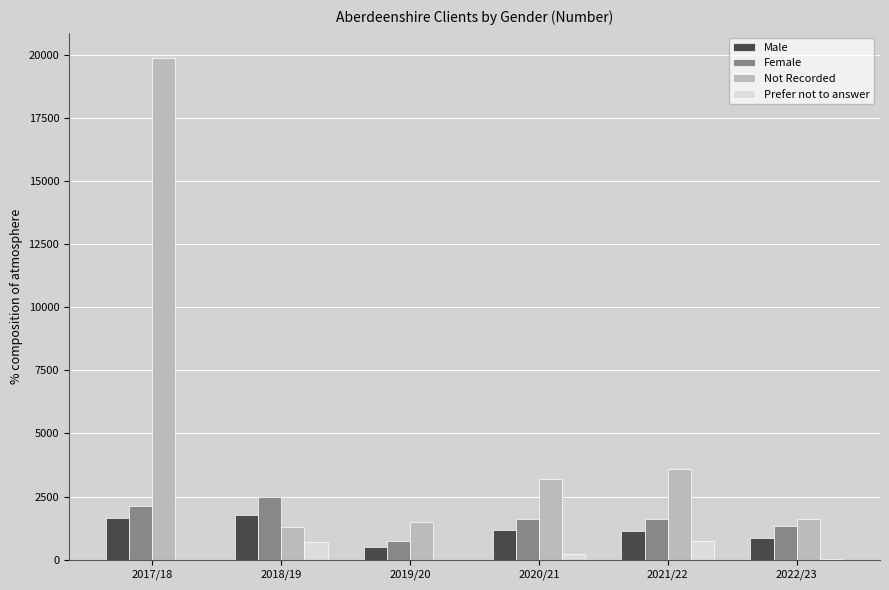

The value of Male at 2022/23 is 1535. True or false?

False